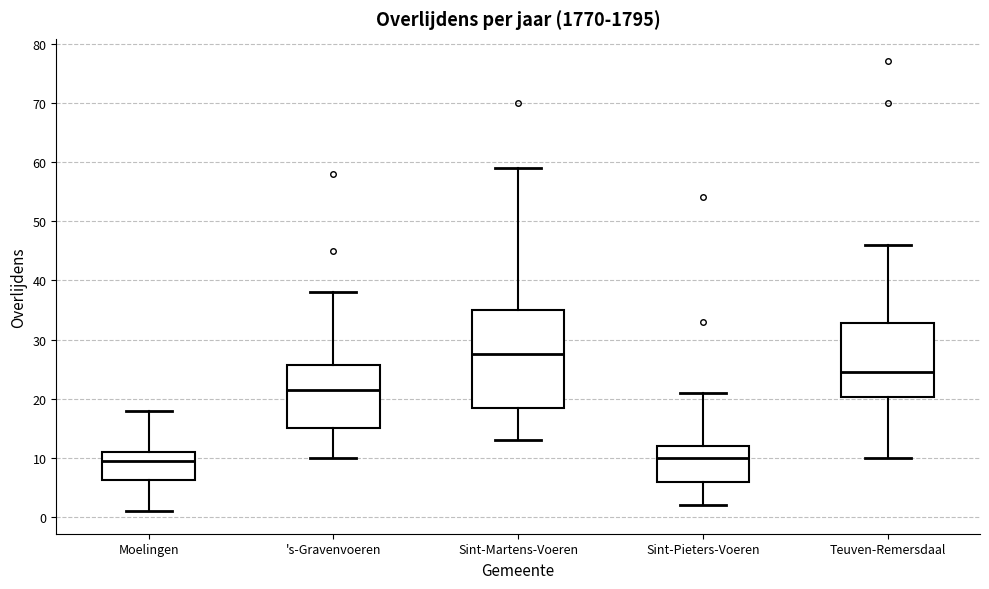

Reading left to right, read every box against the y-axis: the position of its median line, the range the box covers, and the ends of its whiskers. The values are not printed on the chart, so give them approximately, as read against the axis.

Moelingen: median 10, box 6 to 11, whiskers 1 to 18
's-Gravenvoeren: median 22, box 15 to 26, whiskers 10 to 38
Sint-Martens-Voeren: median 28, box 19 to 35, whiskers 13 to 59
Sint-Pieters-Voeren: median 10, box 6 to 12, whiskers 2 to 21
Teuven-Remersdaal: median 25, box 20 to 33, whiskers 10 to 46